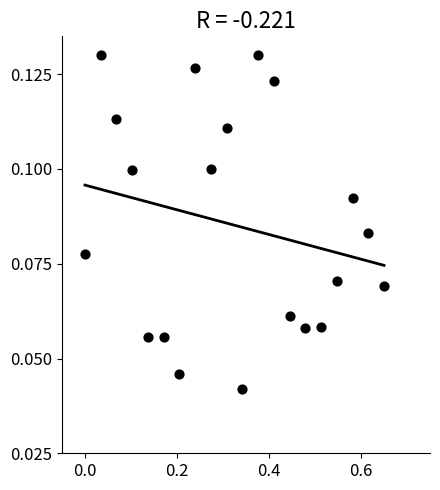

What is the range of X values (max minus min)?

0.7